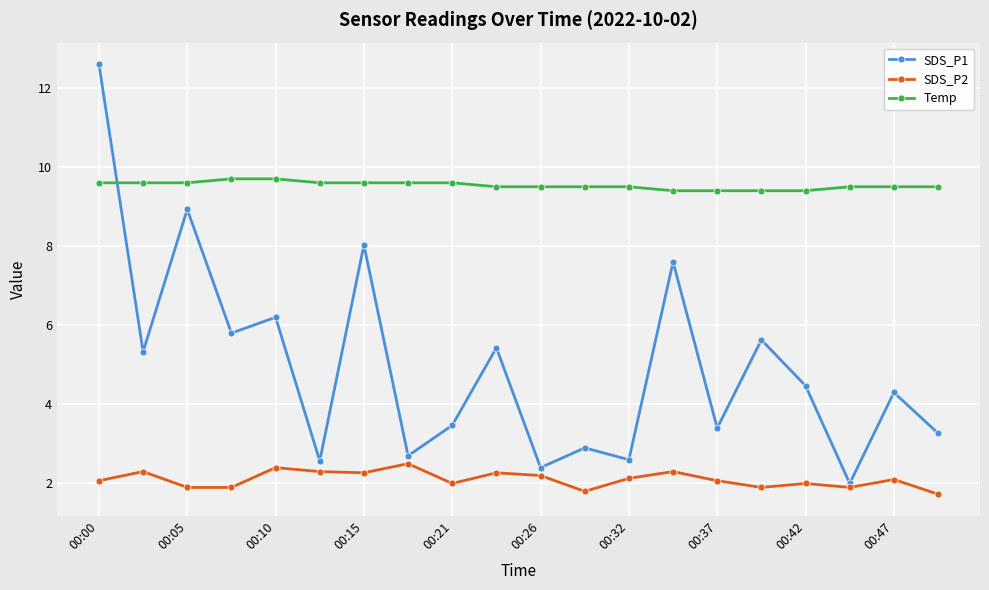

What is the maximum value for SDS_P2?

2.5